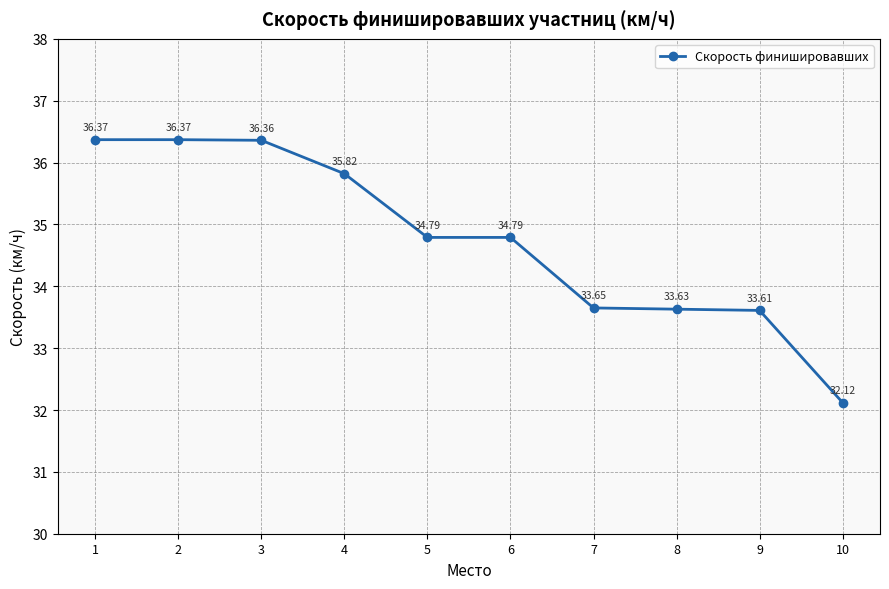

What is the sum of all values?

347.5